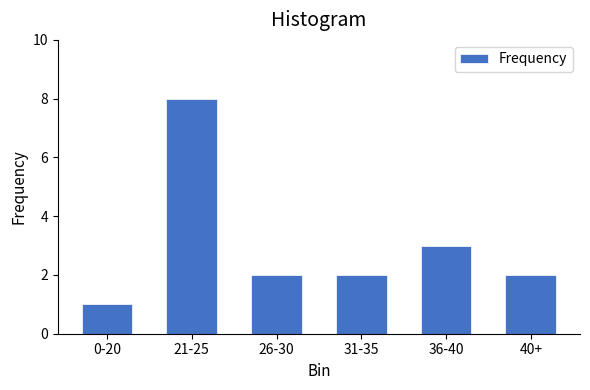

Reading left to right, what are all the values shown in this chart?

1	8	2	2	3	2